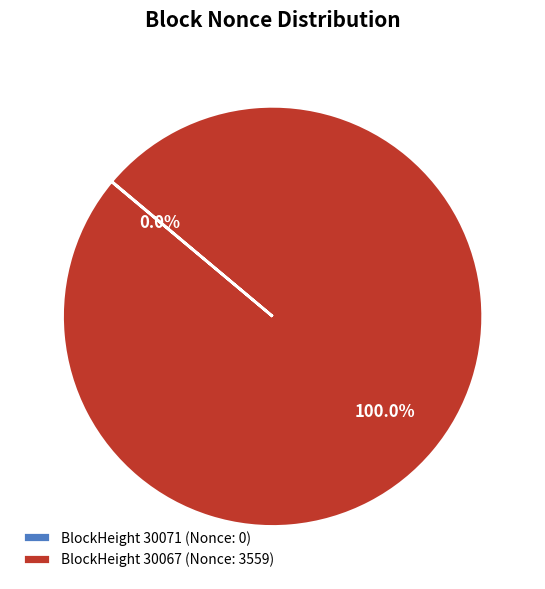

Does BlockHeight 30067 (Nonce: 3559) represent more than half of the total?

Yes